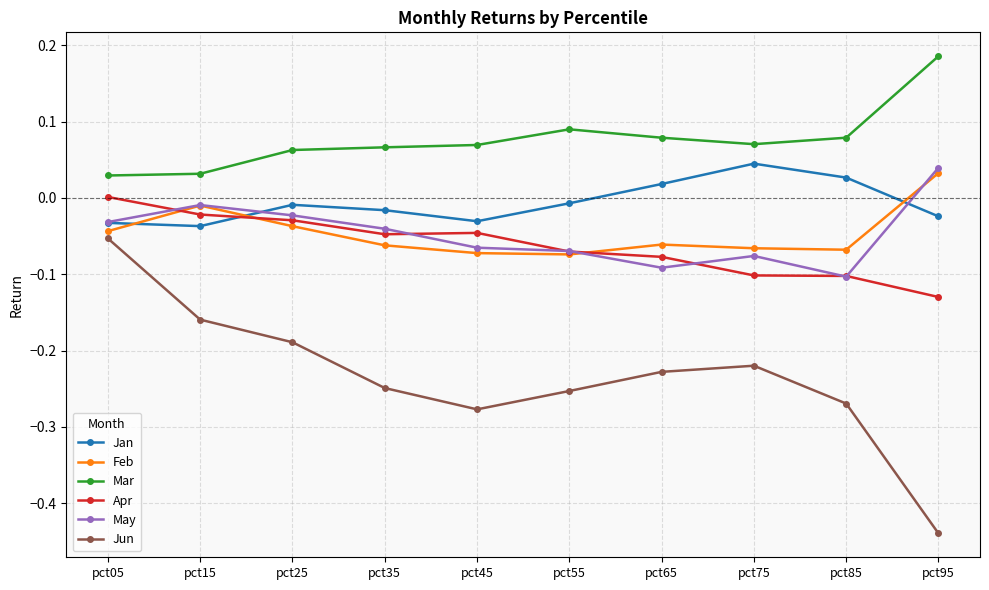

True or false: Mar and Jun cross at least once.

False